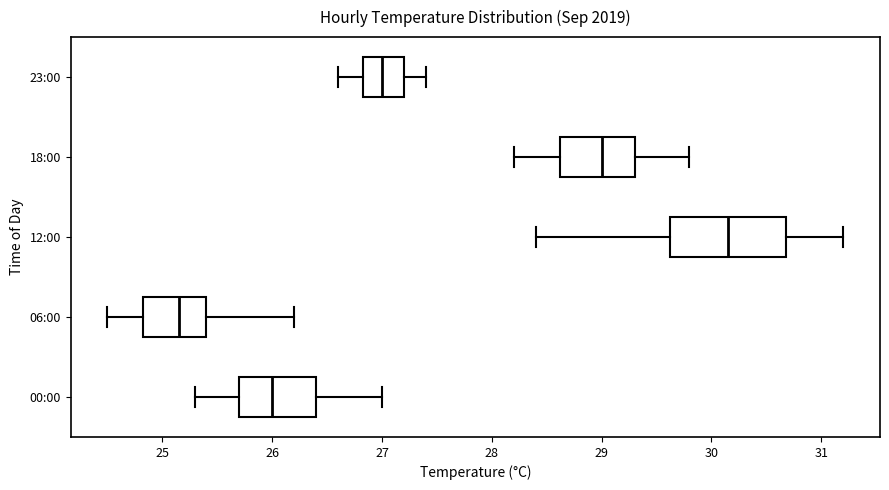

Which box has the furthest to the right median line?

12:00